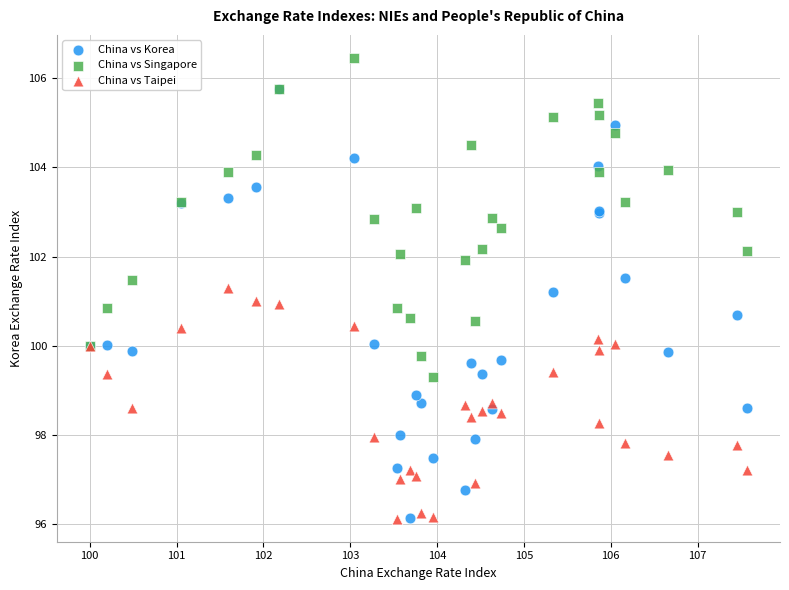

Which series has the widest spread of Y values?

China vs Korea